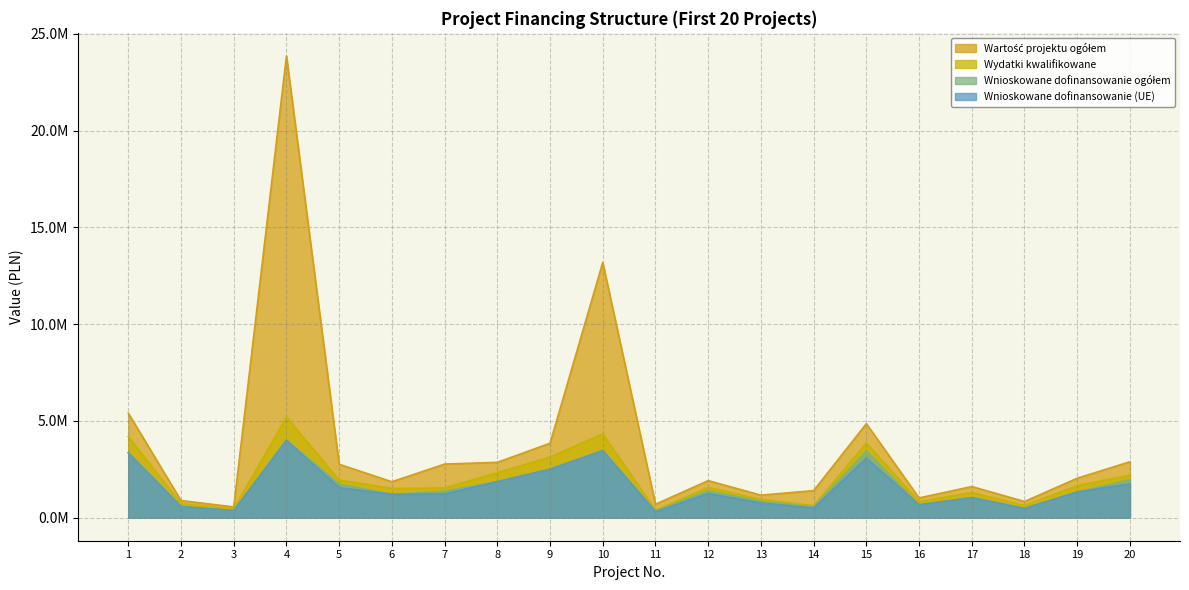

What is the difference between the maximum and minimum values in the Wydatki kwalifikowane series?

4809312.5